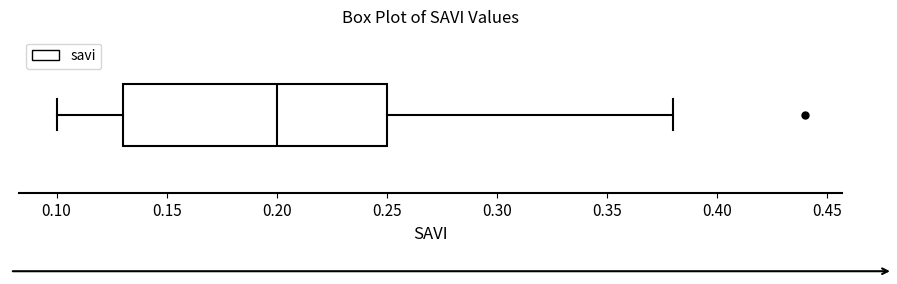

Transcribe this box plot: give where the median line is, the range the box spans, and where the two whiskers end, as read against the x-axis. The values are not printed on the chart, so give them approximately, as read against the axis.

median 0.20, box 0.13 to 0.25, whiskers 0.10 to 0.38